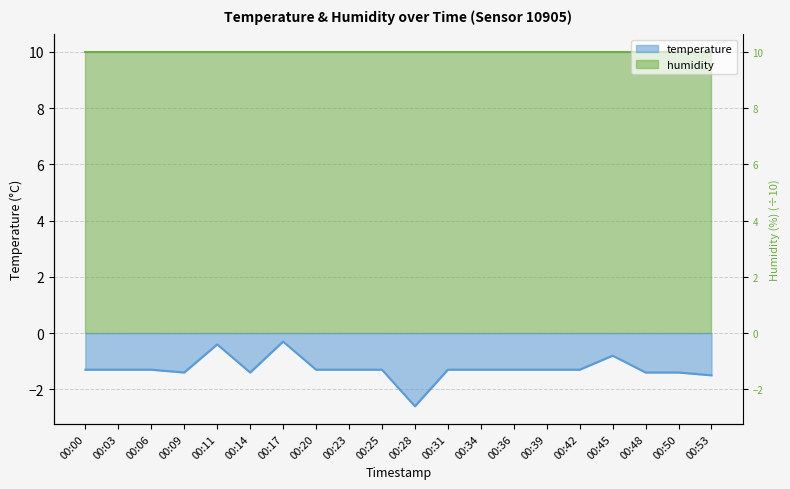

Between 00:06 and 00:09, which is larger?

00:06